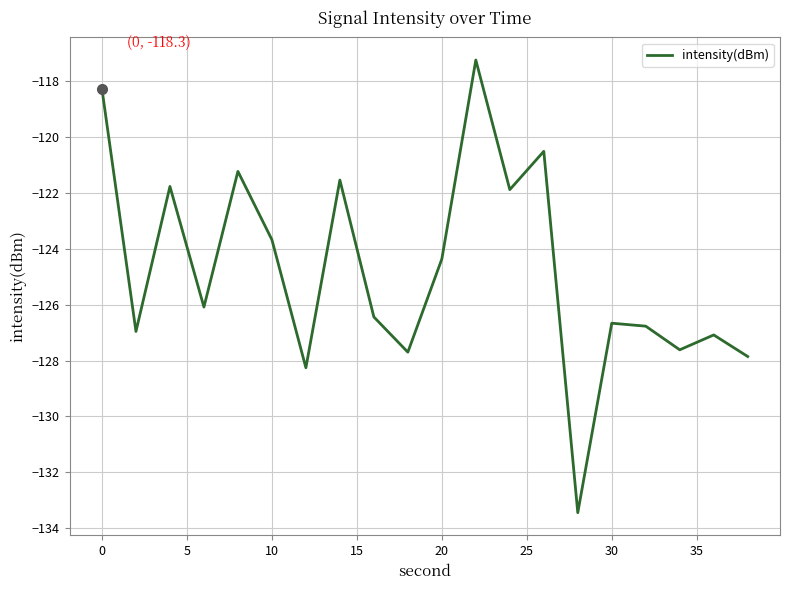

What is the smallest value displayed?

-133.4